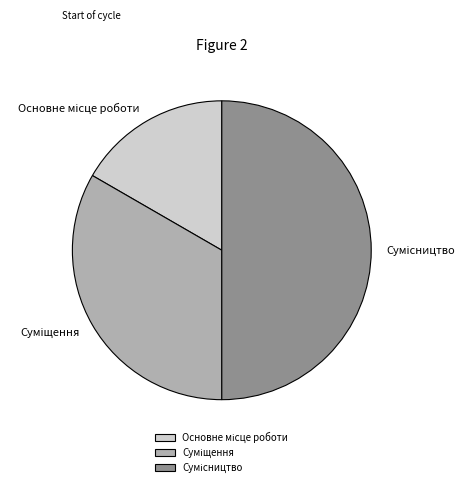

To the nearest percent, what is the difference between the Сумісництво and Основне місце роботи slice percentages?

33%